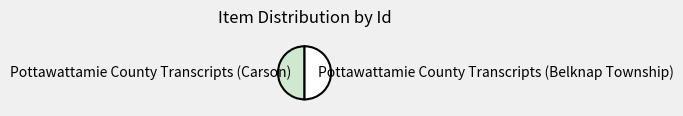

Do Pottawattamie County Transcripts (Carson) and Pottawattamie County Transcripts (Belknap Township) together represent more than half of the pie?

Yes